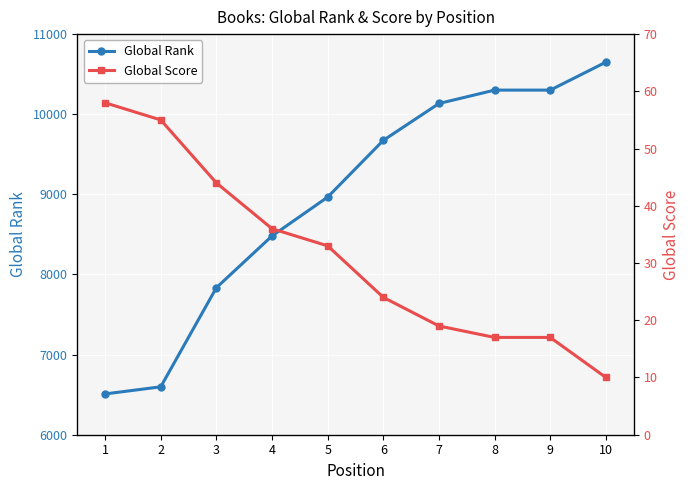

At which category is the sum across all series the highest?

10